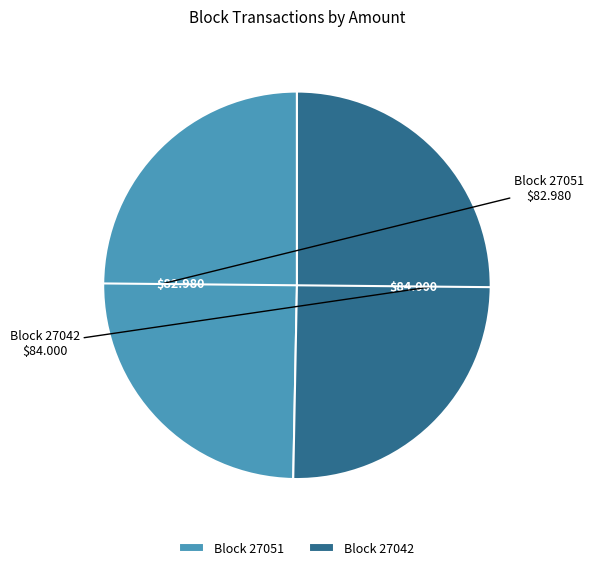

Count the number of slices in the pie.

2